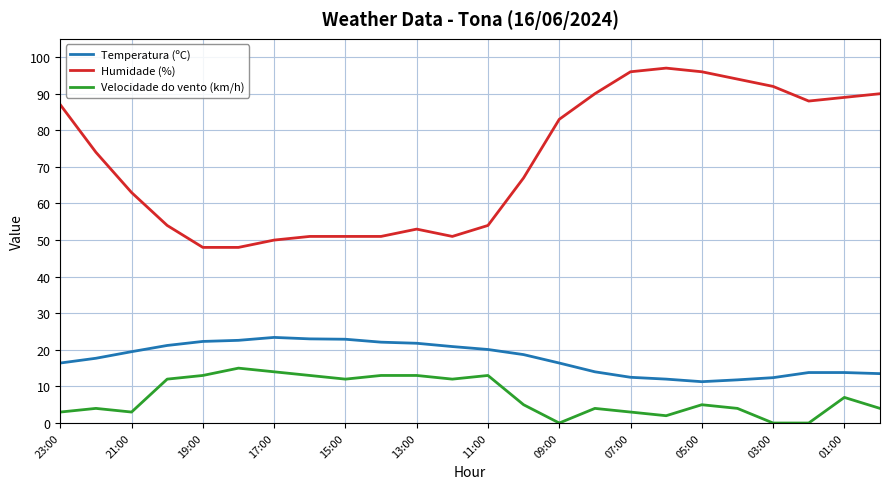

Does the chart have visible grid lines?

Yes